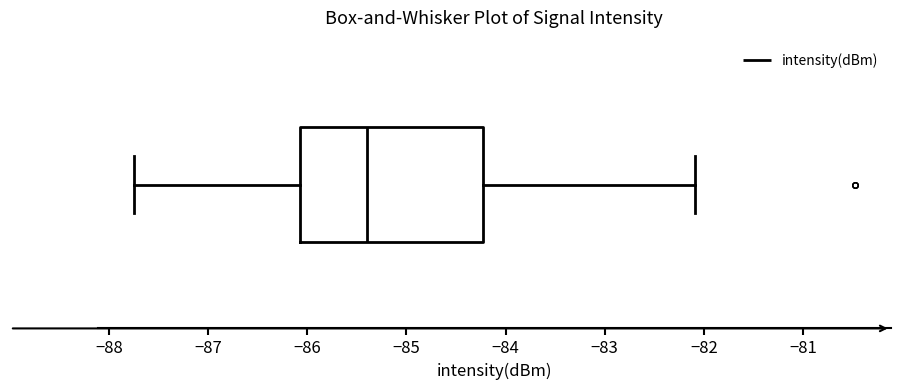

Transcribe this box plot: give where the median line is, the range the box spans, and where the two whiskers end, as read against the x-axis. The values are not printed on the chart, so give them approximately, as read against the axis.

median -85.4, box -86.1 to -84.2, whiskers -87.7 to -82.1